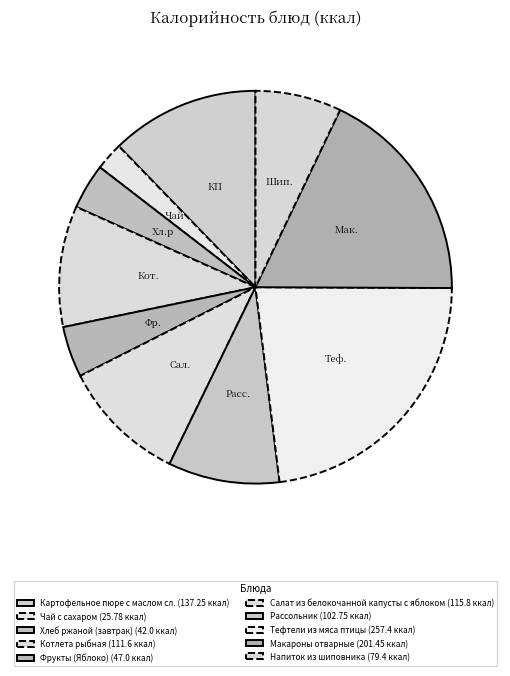

Combined, do Картофельное пюре с маслом сл. and Котлета рыбная account for over 50%?

No